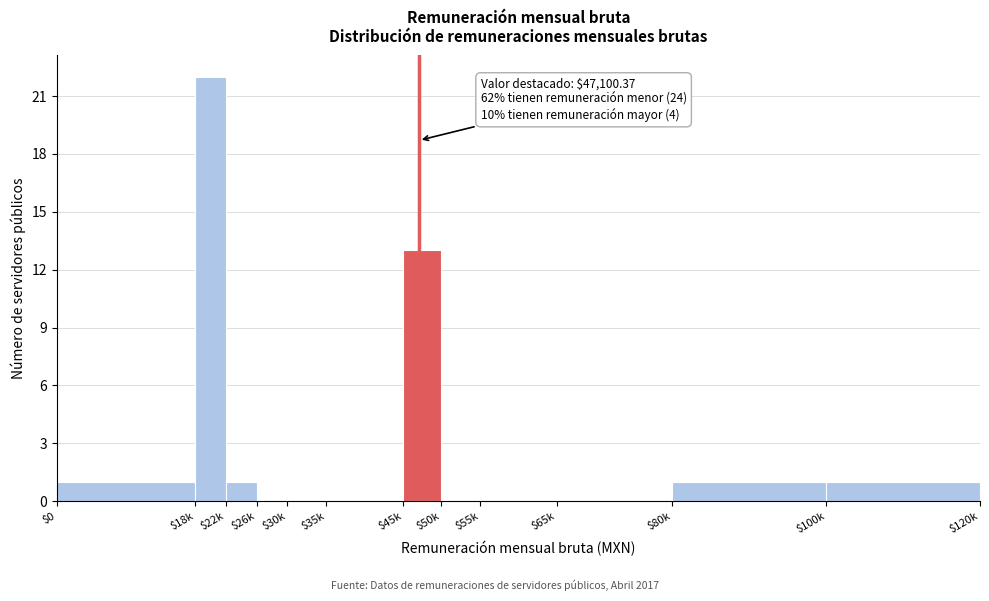

What is the sum of all values?

39